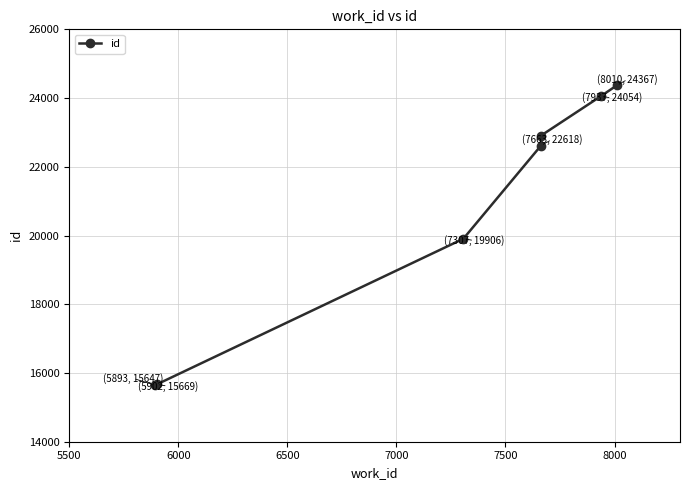

What is the ratio of the value at 7000 to the value at 6500?

1.1